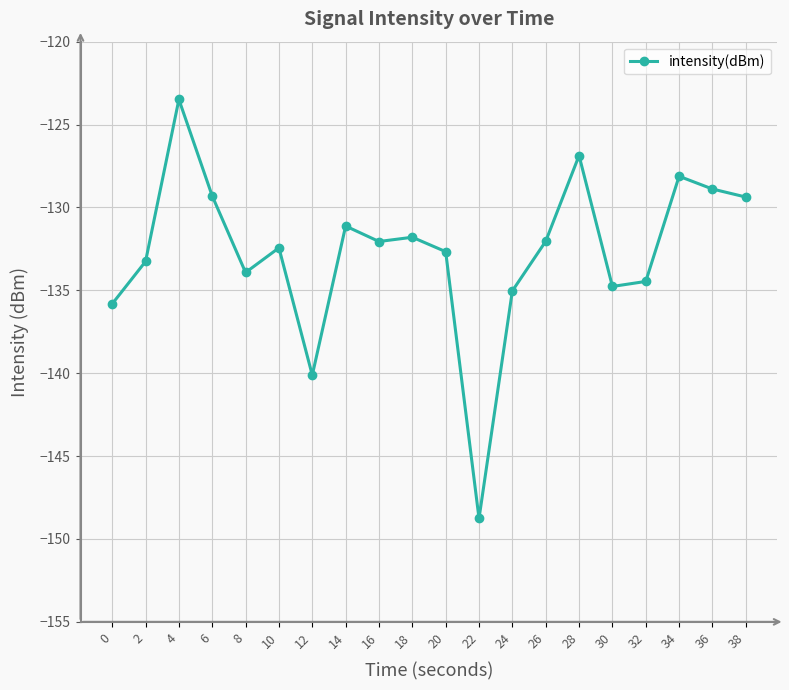

Which label corresponds to the smallest value in the chart?

22